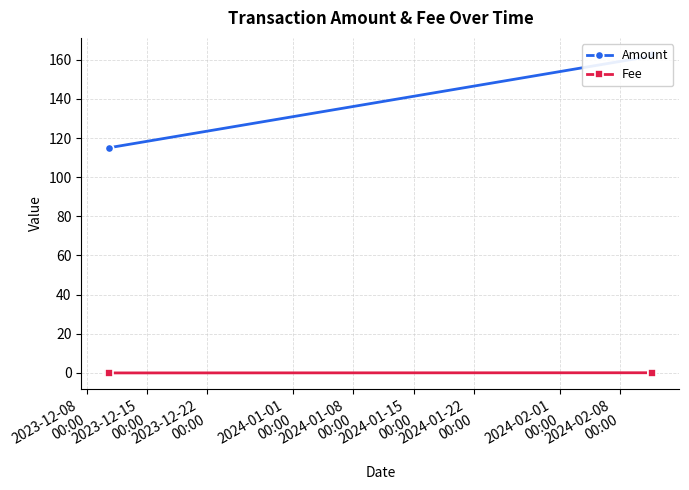

What is the sum of all Fee values?

0.2